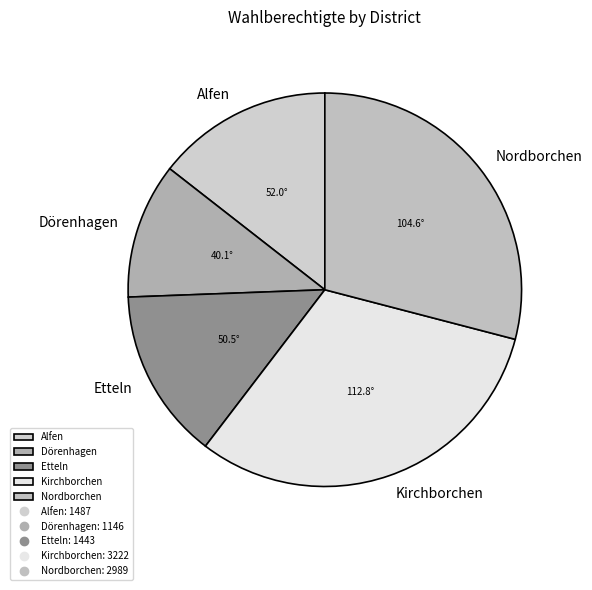

Is the sum of Dörenhagen and Nordborchen greater than half?

No